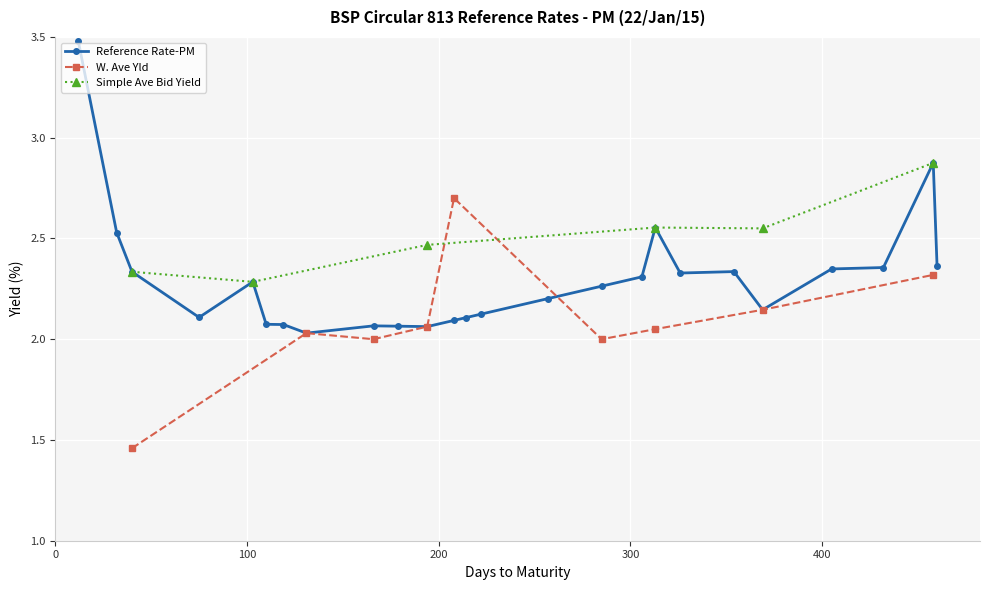

Reading left to right, extract all data points from this chart.

Reference Rate-PM: 3.5	2.5	2.3	2.1	2.3	2.1	2.1	2.0	2.1	2.1	2.1	2.1	2.1	2.1	2.2	2.3	2.3	2.6	2.3	2.3	2.1	2.3	2.4	2.9	2.4
W. Ave Yld: 0.0	0.0	1.5	0.0	0.0	0.0	0.0	2.0	2.0	0.0	2.1	2.7	0.0	0.0	0.0	2.0	0.0	2.0	0.0	0.0	2.1	0.0	0.0	2.3	0.0
Simple Ave Bid Yield: 0.0	0.0	2.3	0.0	2.3	0.0	0.0	0.0	0.0	0.0	2.5	0.0	0.0	0.0	0.0	0.0	0.0	2.6	0.0	0.0	2.5	0.0	0.0	2.9	0.0